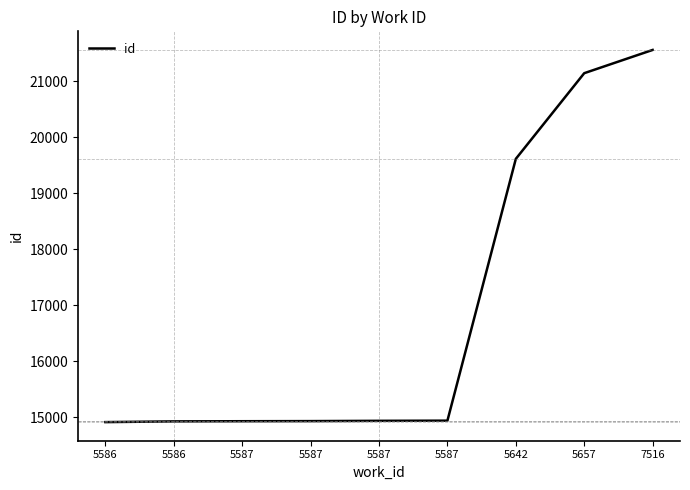

Does the chart have visible grid lines?

No